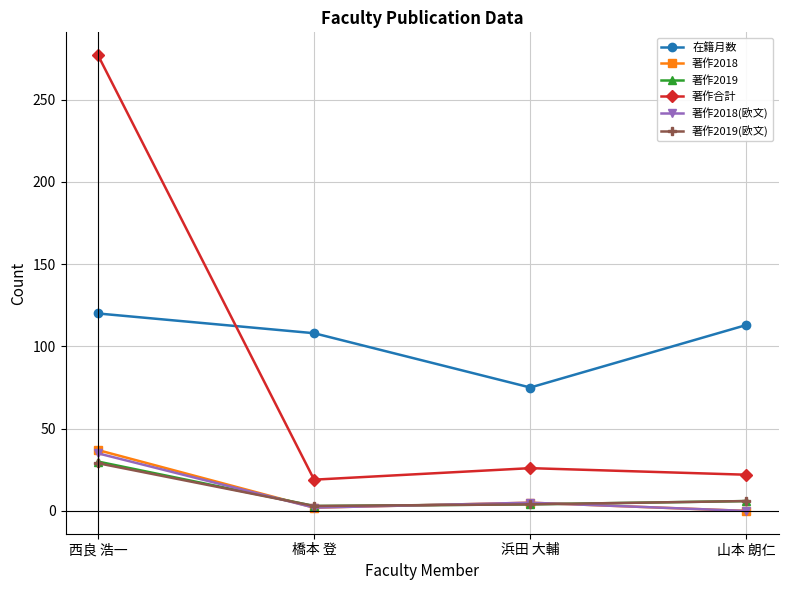

At which category is the sum across all series the highest?

西良 浩一